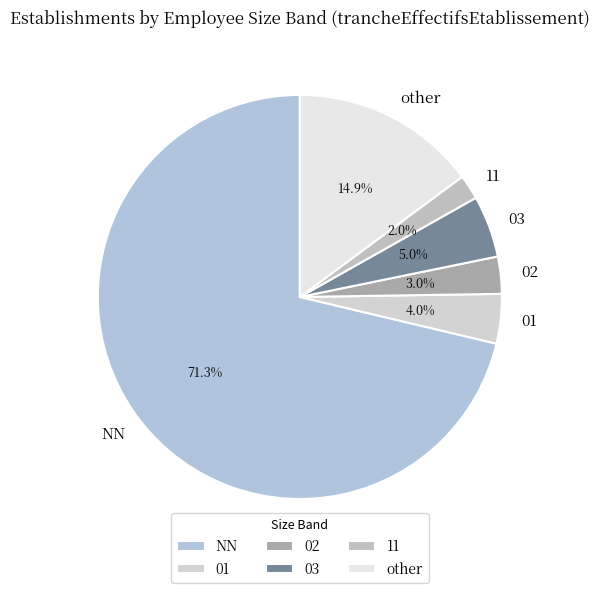

What is the largest slice in the pie chart?

NN